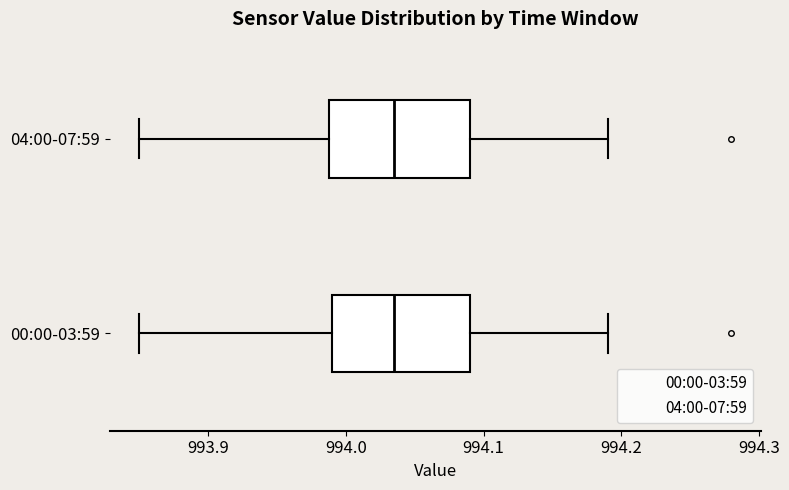

Where does the left whisker of the box for 00:00-03:59 end on the x-axis? The values are not printed on the chart, so give them approximately, as read against the axis.

993.85